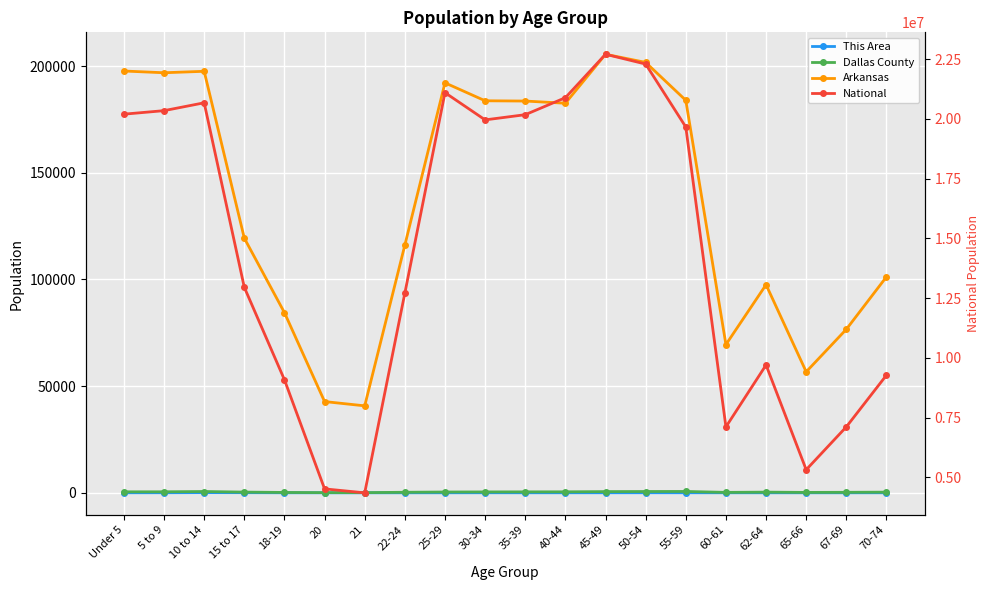

What is the difference between the Arkansas values at 25-29 and Under 5?

5536